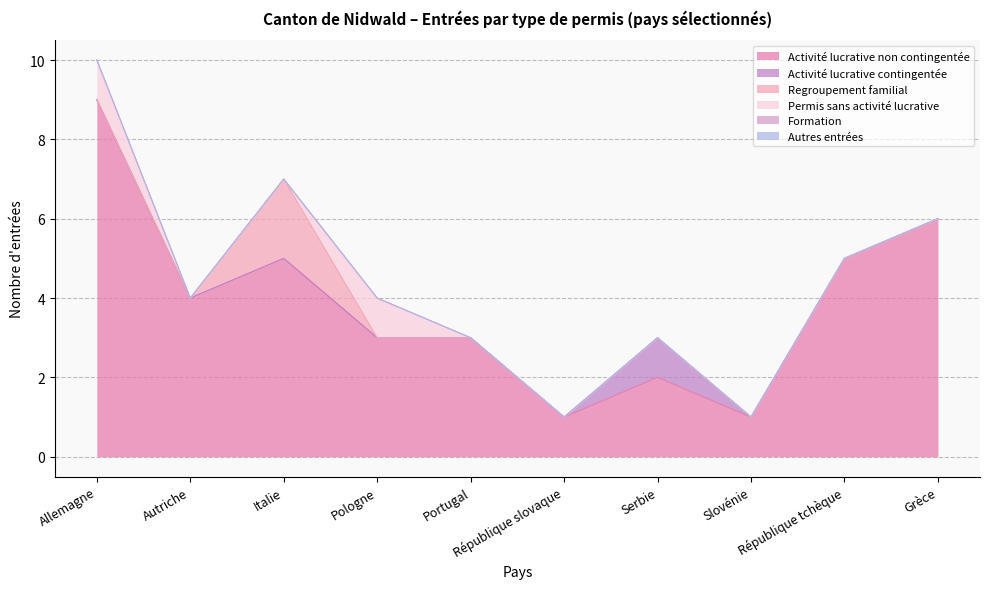

List the series in order of their peak value, highest first.

Activité lucrative non contingentée, Regroupement familial, Activité lucrative contingentée, Permis sans activité lucrative, Formation, Autres entrées